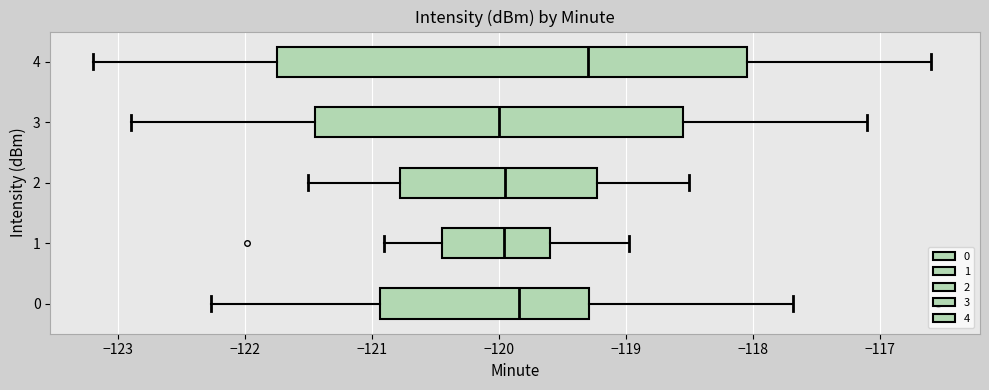

Comparing the boxes themselves (not the whiskers), which one is the widest?

4